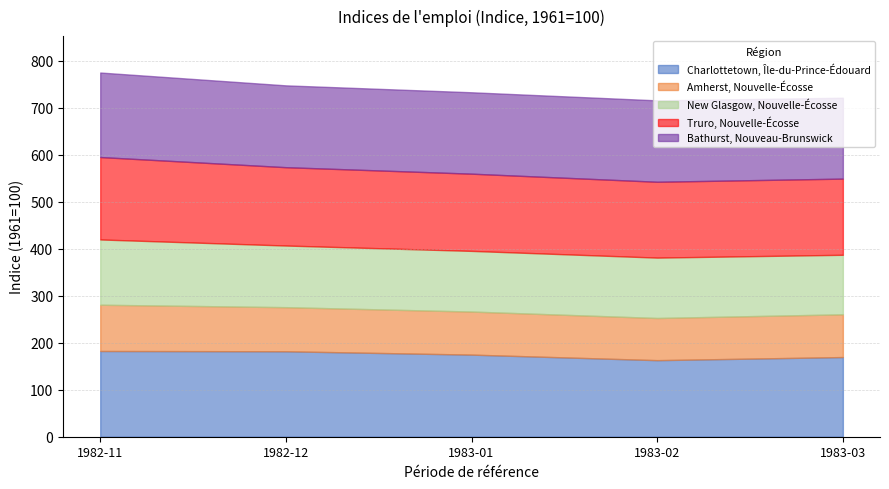

Which series has the largest range (max minus min)?

Charlottetown, Île-du-Prince-Édouard